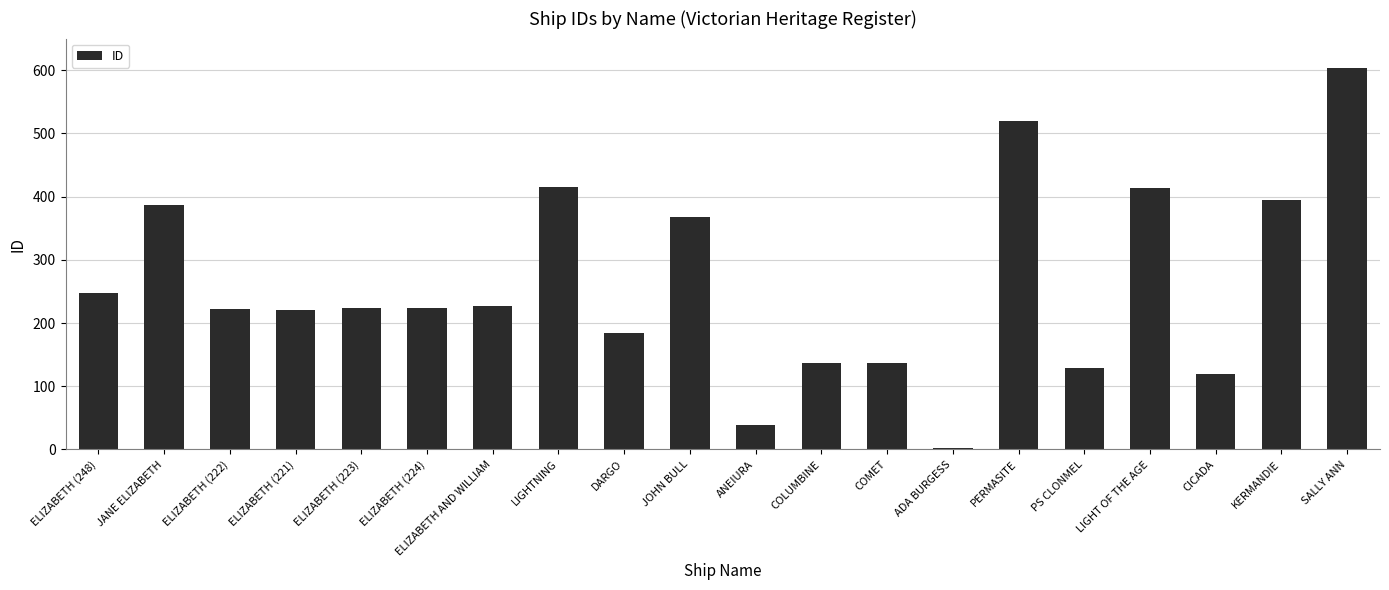

Which category has the highest value across all series?

SALLY ANN